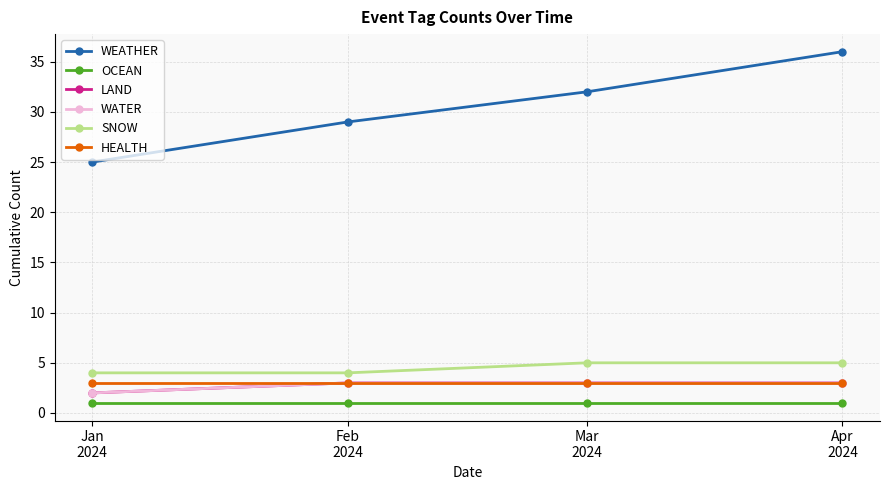

Does the chart have visible grid lines?

Yes